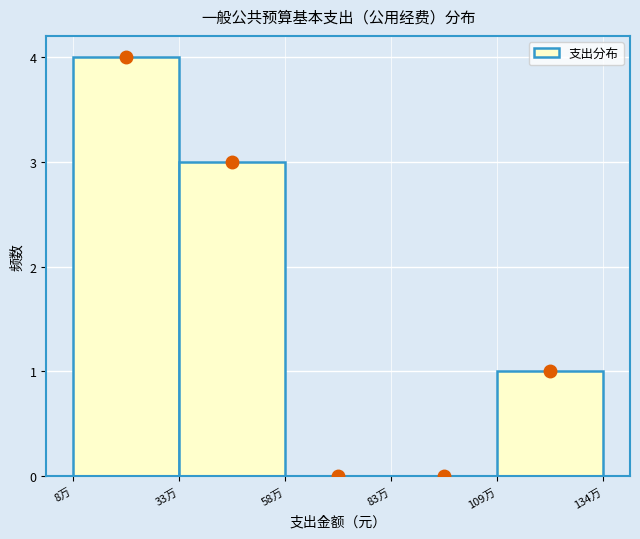

Reading left to right, list all the values displayed in this chart.

8万=4	33万=3	58万=0	83万=0	109万=1